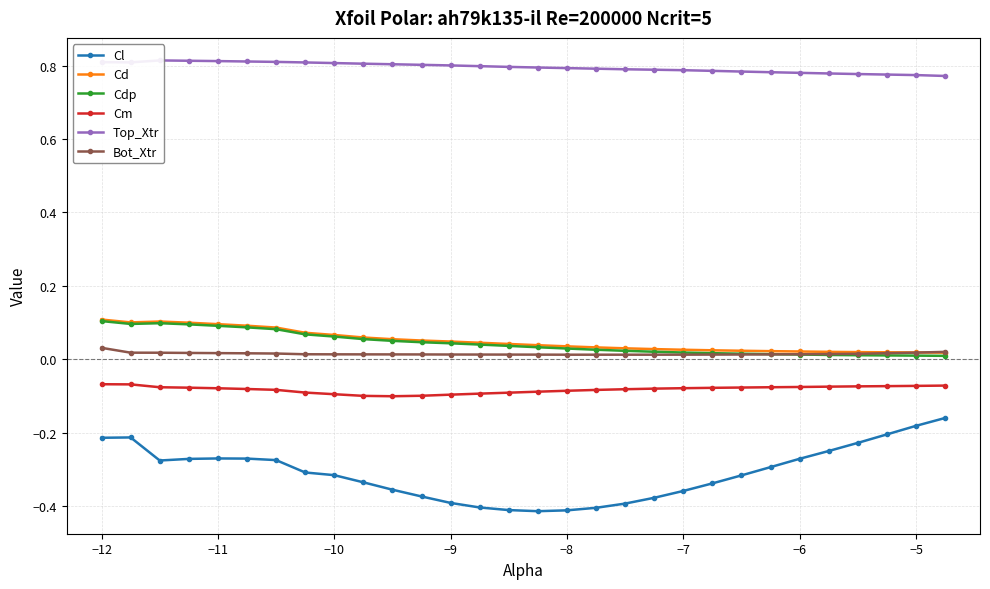

Which series has the largest range (max minus min)?

Cl